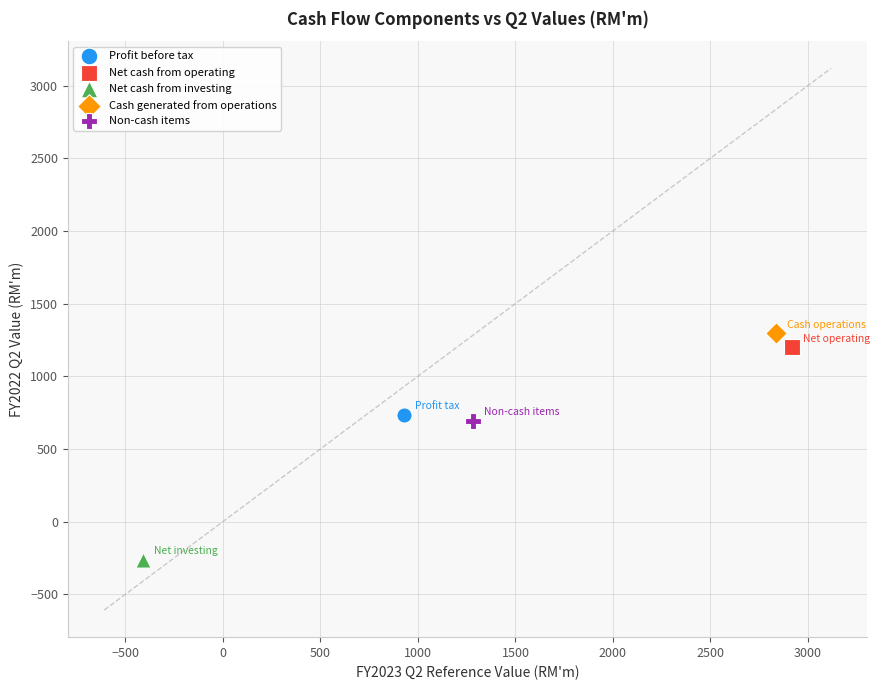

Which series reaches the minimum Y coordinate?

Net cash from investing